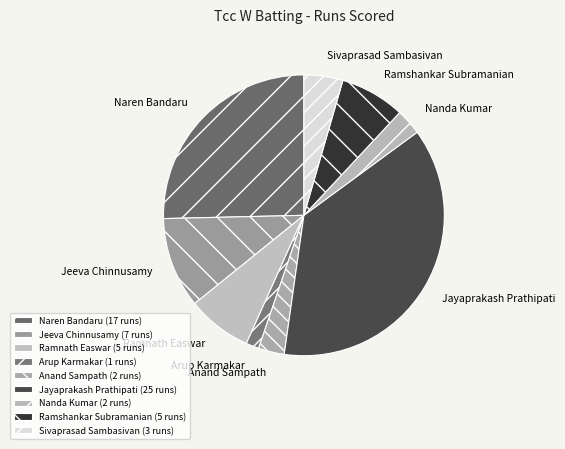

Is Sivaprasad Sambasivan the majority of the pie?

No